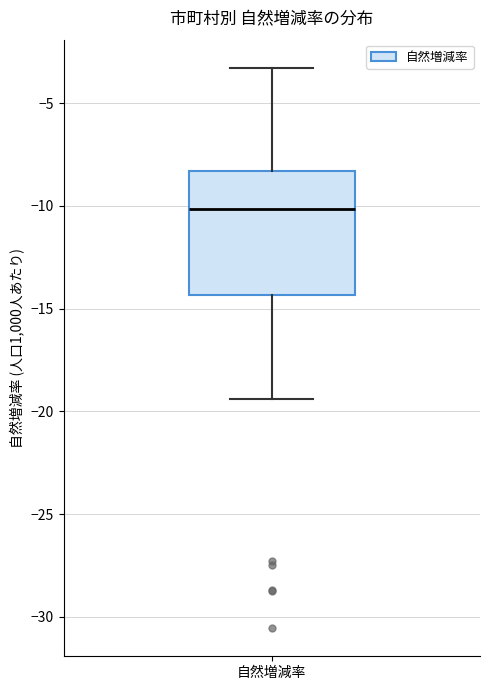

Read this box plot against the y-axis: the position of the median line, the range covered by the box, and the ends of both whiskers. The values are not printed on the chart, so give them approximately, as read against the axis.

median -10.0, box -14.5 to -8.5, whiskers -19.5 to -3.5